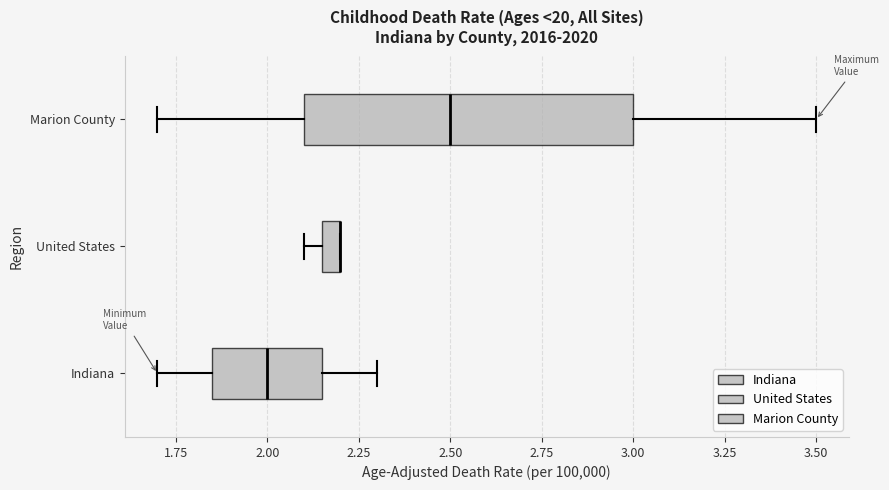

Where does the left whisker of the box for Indiana end on the x-axis? The values are not printed on the chart, so give them approximately, as read against the axis.

1.70